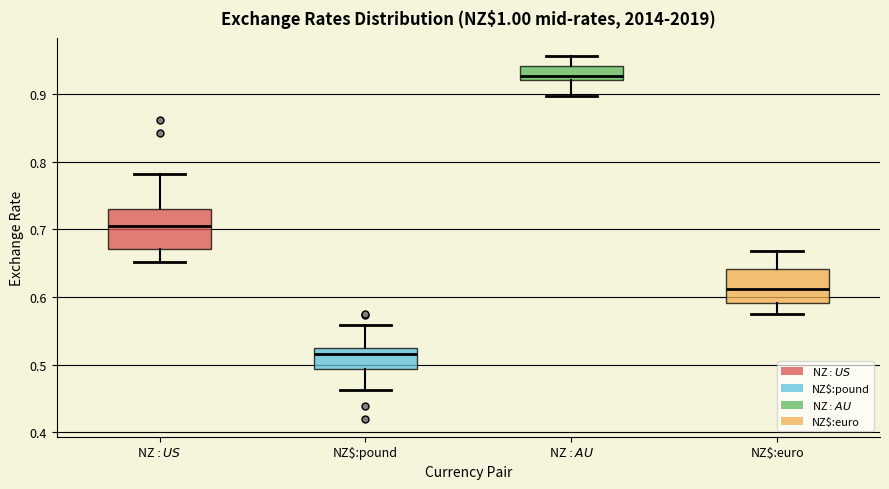

Which box's median line is the highest?

NZ$:AU$